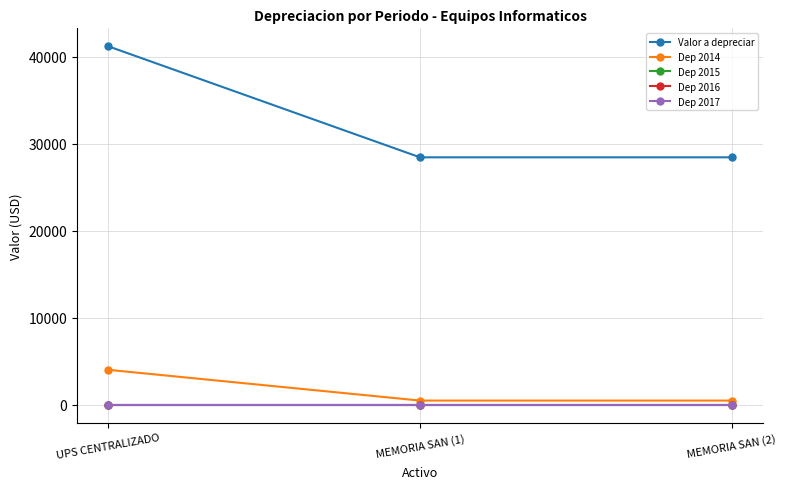

Count the number of data series in this chart.

5